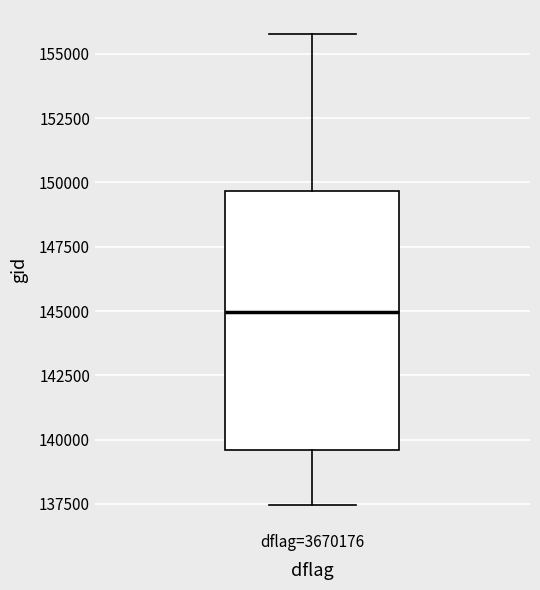

Read this box plot against the y-axis: the position of the median line, the range covered by the box, and the ends of both whiskers. The values are not printed on the chart, so give them approximately, as read against the axis.

median 145000, box 139500 to 149500, whiskers 137500 to 156000